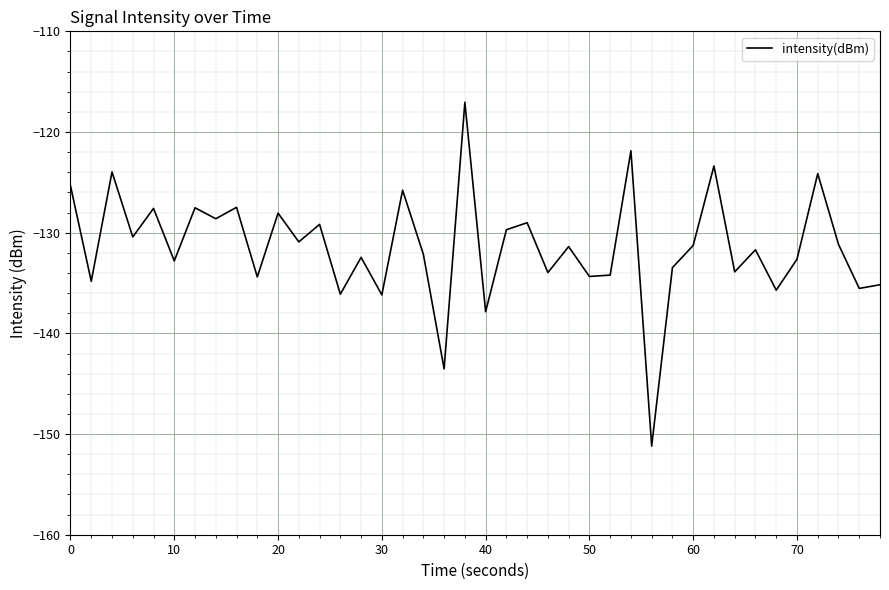

What is the sum of all values?

-5255.9